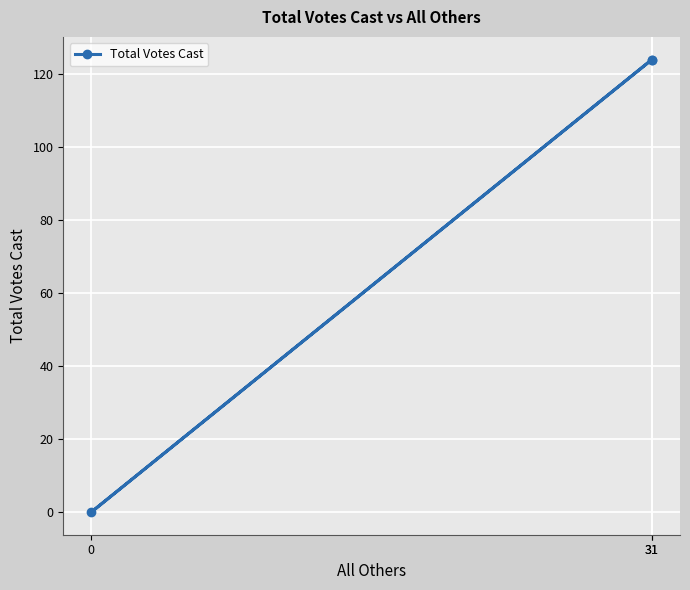

True or false: the data shows 124 at 31.

True